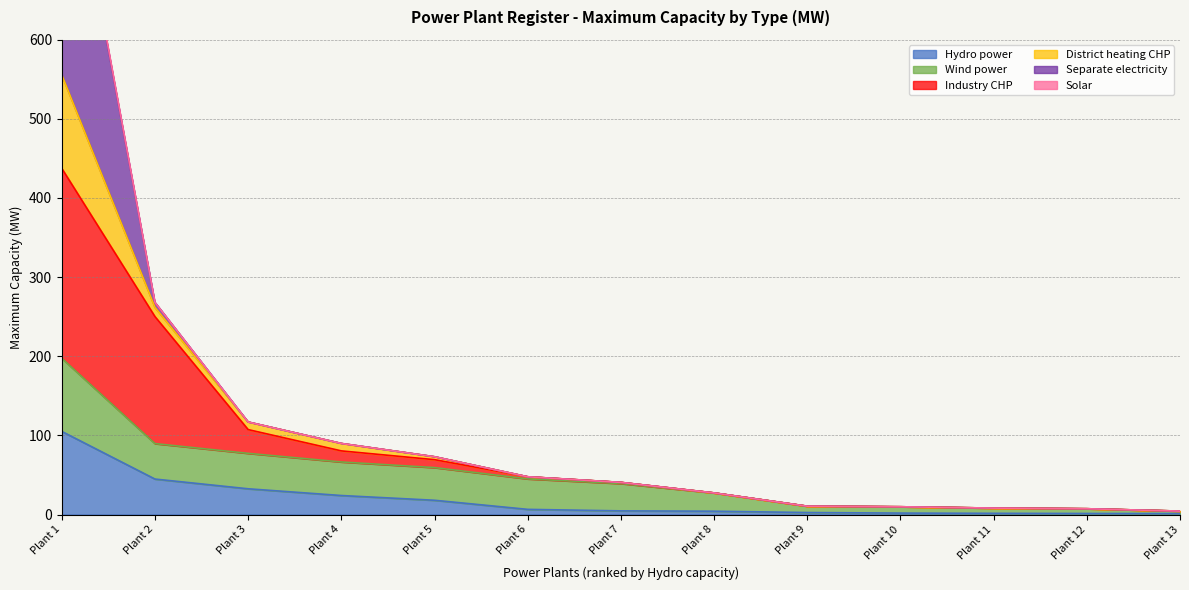

True or false: Hydro power has a value of 1.3 at Plant 12.

True